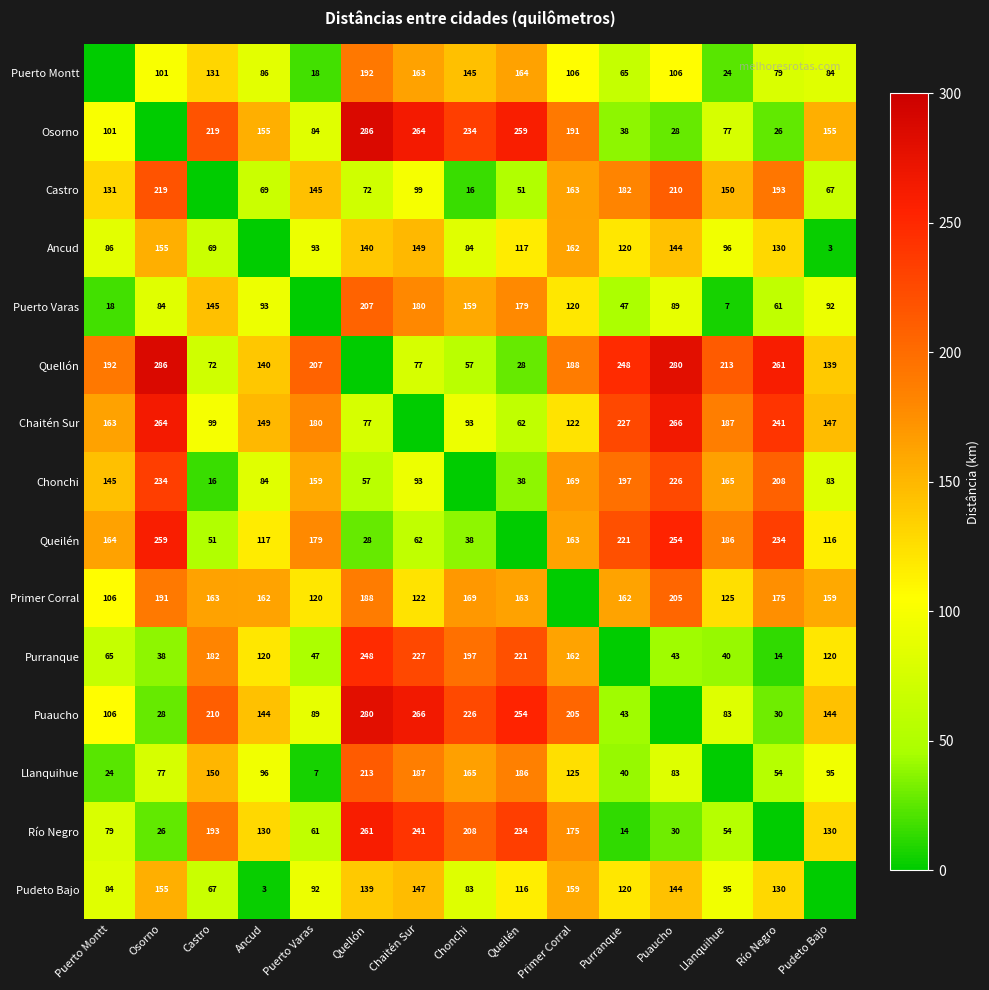

Is it true that Llanquihue equals 97 at Castro?

False